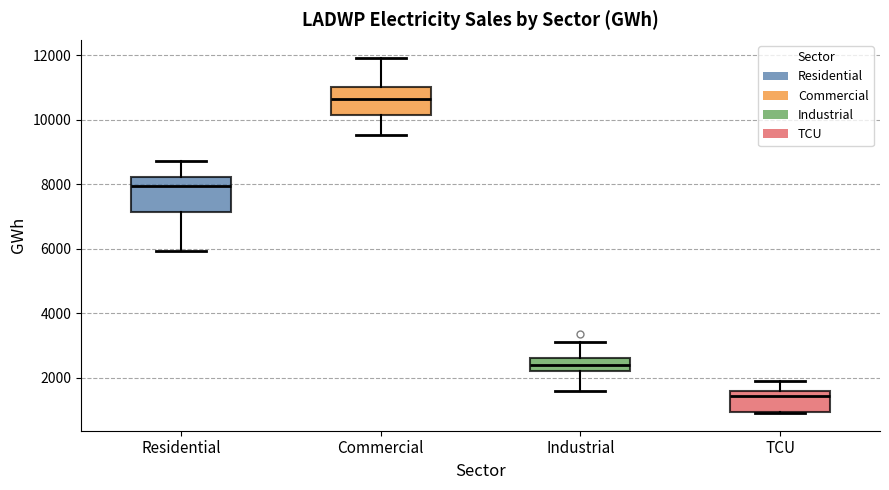

Reading left to right, transcribe this box plot: for each box, give where its median line is, the range the box spans, and where its two whiskers end, as read against the y-axis. The values are not printed on the chart, so give them approximately, as read against the axis.

Residential: median 8000, box 7200 to 8200, whiskers 6000 to 8800
Commercial: median 10600, box 10200 to 11000, whiskers 9600 to 12000
Industrial: median 2400, box 2200 to 2600, whiskers 1600 to 3200
TCU: median 1400, box 1000 to 1600, whiskers 1000 to 2000